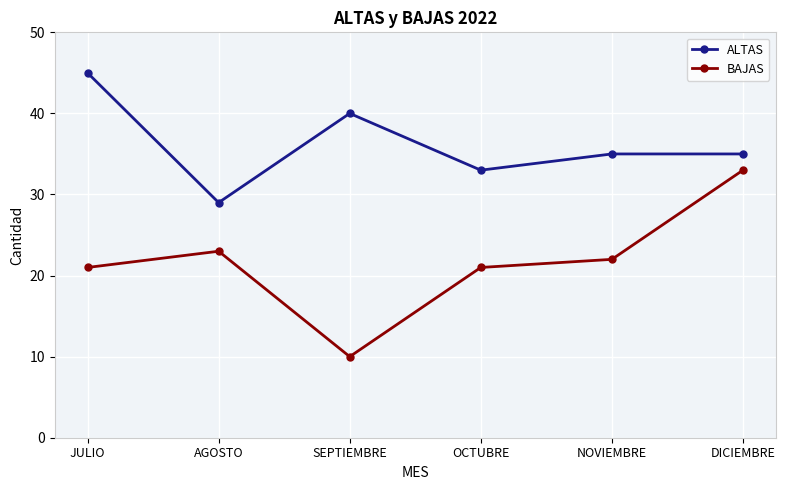

What are all the series names shown in the legend?

ALTAS, BAJAS